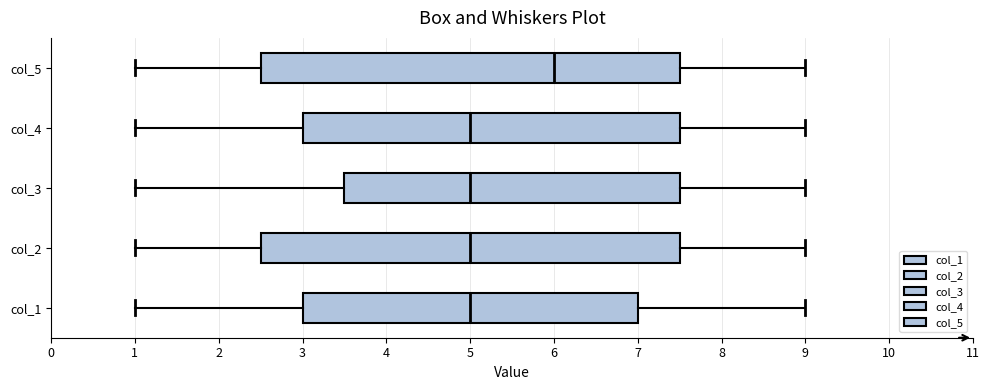

Reading bottom to top, transcribe this box plot: for each box, give where its median line is, the range the box spans, and where its two whiskers end, as read against the x-axis. The values are not printed on the chart, so give them approximately, as read against the axis.

col_1: median 5.0, box 3.0 to 7.0, whiskers 1.0 to 9.0
col_2: median 5.0, box 2.5 to 7.5, whiskers 1.0 to 9.0
col_3: median 5.0, box 3.5 to 7.5, whiskers 1.0 to 9.0
col_4: median 5.0, box 3.0 to 7.5, whiskers 1.0 to 9.0
col_5: median 6.0, box 2.5 to 7.5, whiskers 1.0 to 9.0